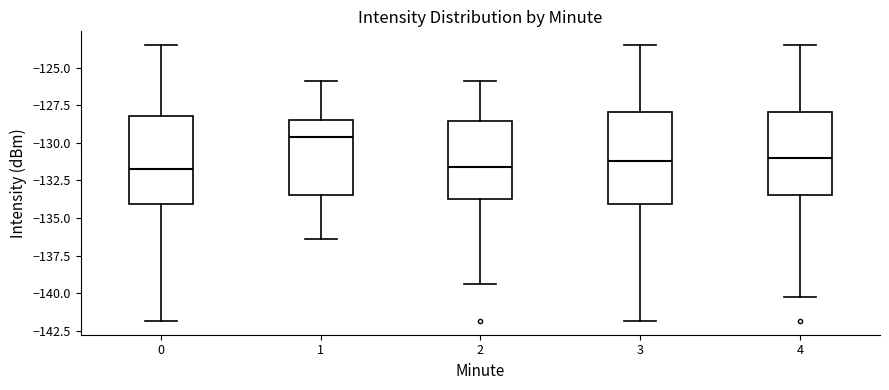

Reading left to right, read every box against the y-axis: the position of its median line, the range the box covers, and the ends of its whiskers. The values are not printed on the chart, so give them approximately, as read against the axis.

0: median -132.0, box -134.0 to -128.0, whiskers -142.0 to -123.5
1: median -129.5, box -133.5 to -128.5, whiskers -136.5 to -126.0
2: median -131.5, box -134.0 to -128.5, whiskers -139.5 to -126.0
3: median -131.0, box -134.0 to -128.0, whiskers -142.0 to -123.5
4: median -131.0, box -133.5 to -128.0, whiskers -140.0 to -123.5